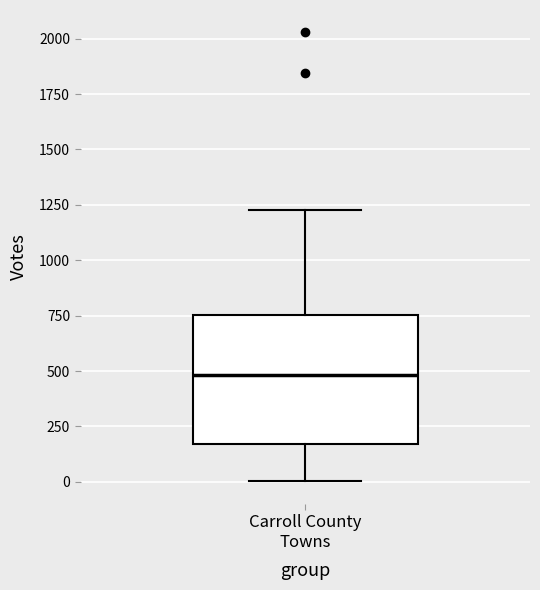

Transcribe this box plot: give where the median line is, the range the box spans, and where the two whiskers end, as read against the y-axis. The values are not printed on the chart, so give them approximately, as read against the axis.

median 500, box 150 to 750, whiskers 0 to 1250